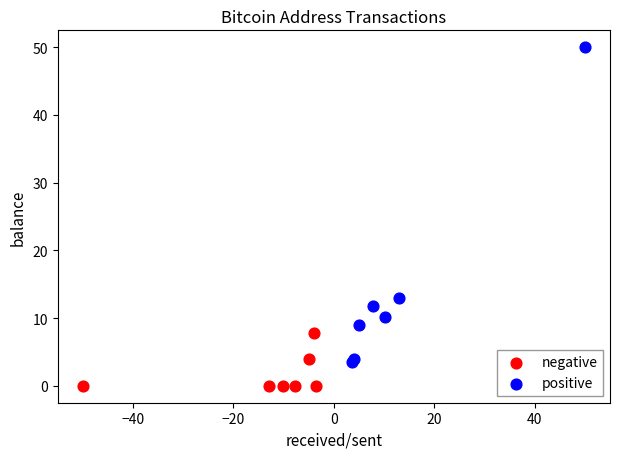

Which series reaches the maximum Y coordinate?

positive